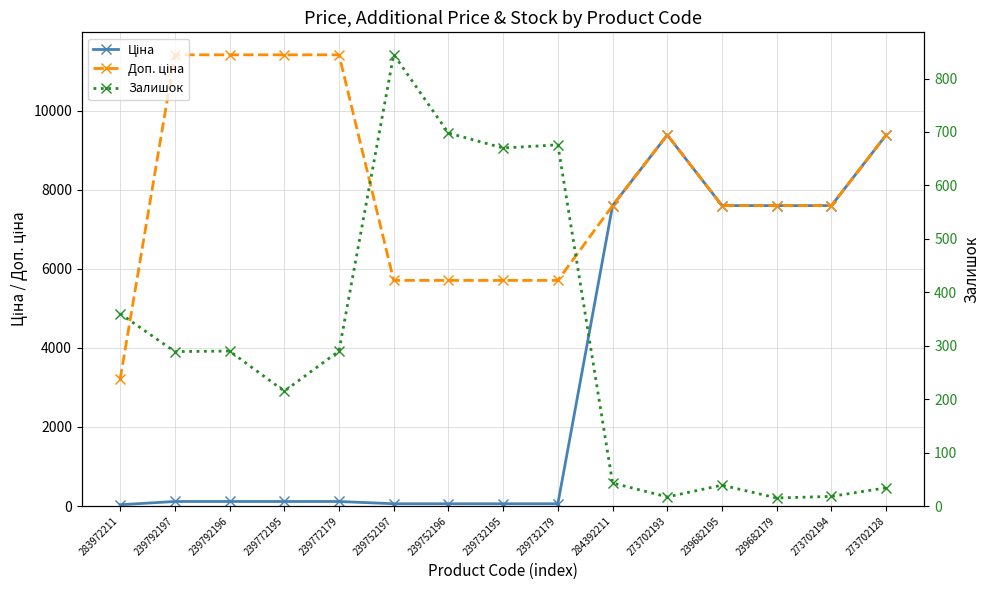

Where is the first local maximum for Ціна?

273702193